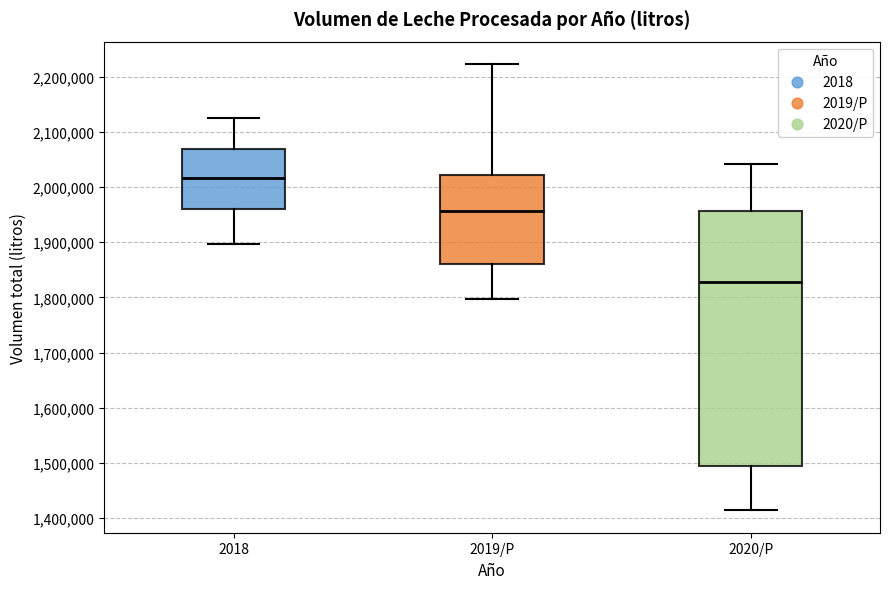

Comparing the boxes themselves (not the whiskers), which one is the tallest?

2020/P